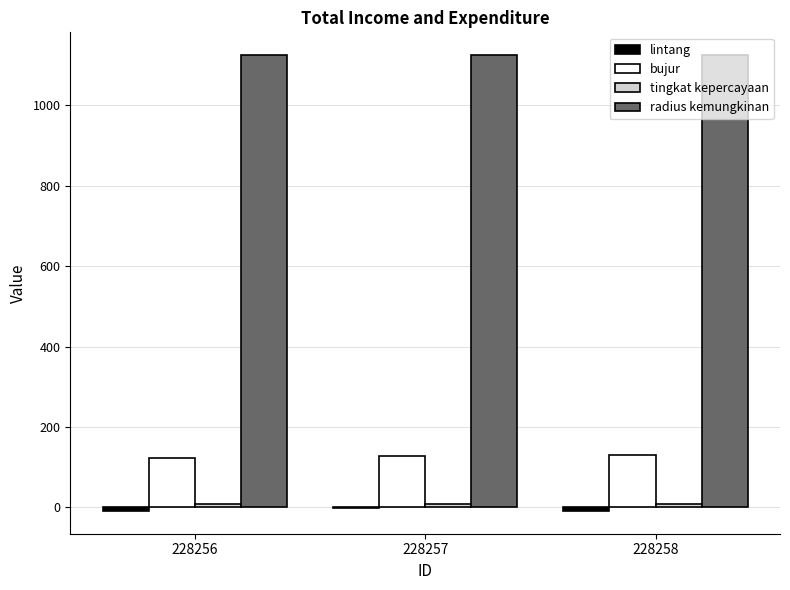

Count the number of data series in this chart.

4